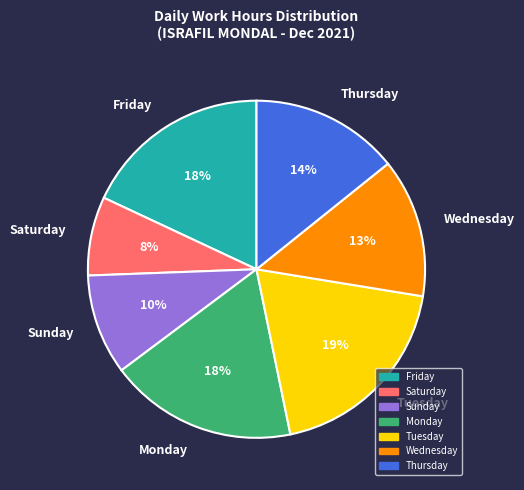

Count the number of slices in the pie.

7